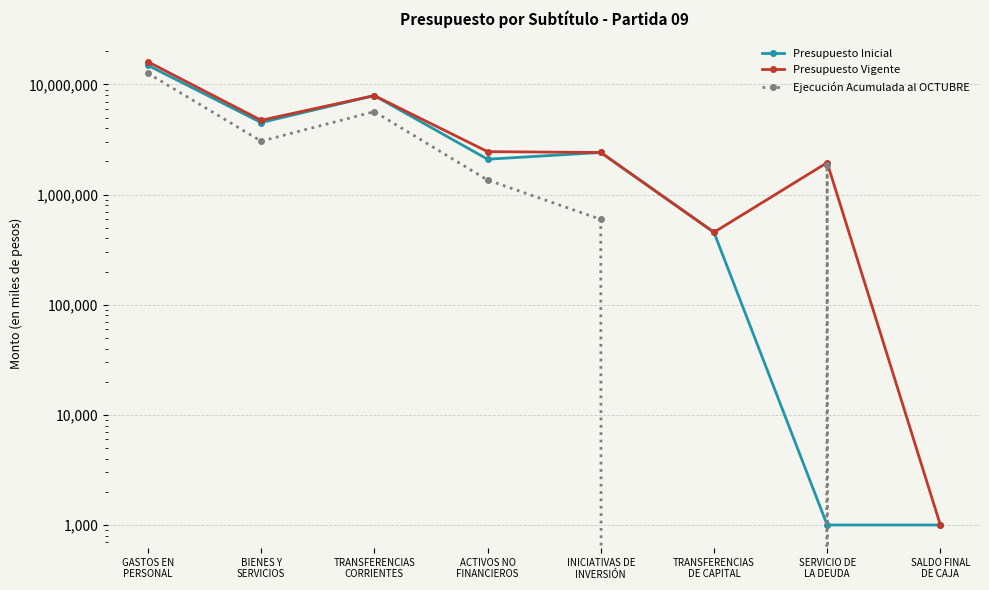

Which category has the highest value across all series?

GASTOS EN
PERSONAL